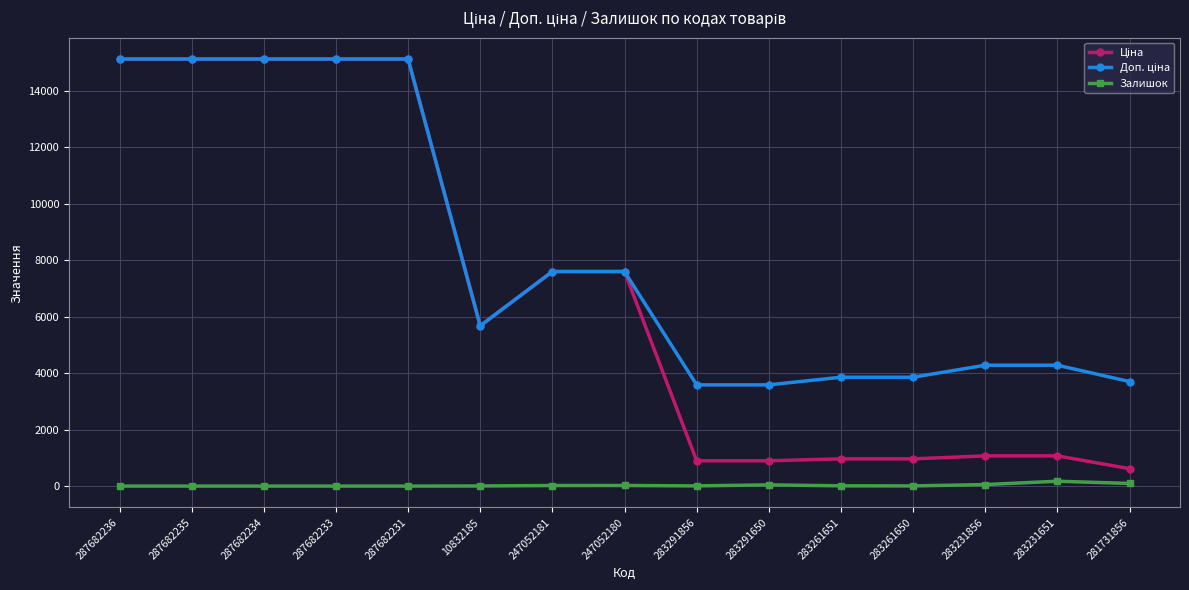

What is the total value across all series at 287682233?

30240.0